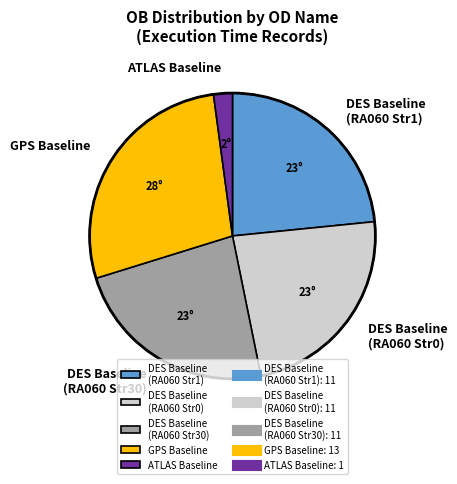

How many segments does this pie chart have?

5